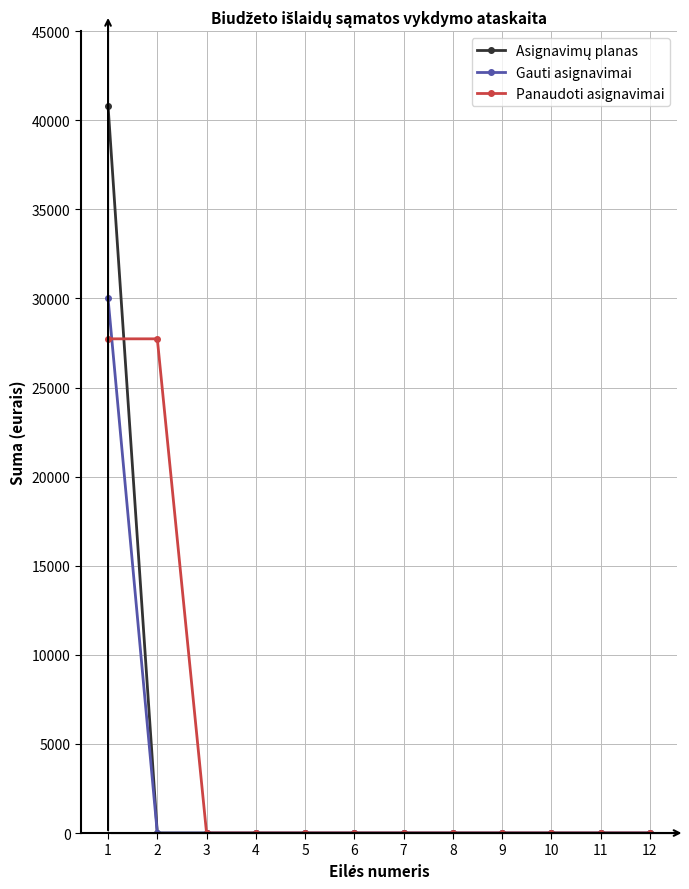

Which series has the largest total across all categories?

Panaudoti asignavimai